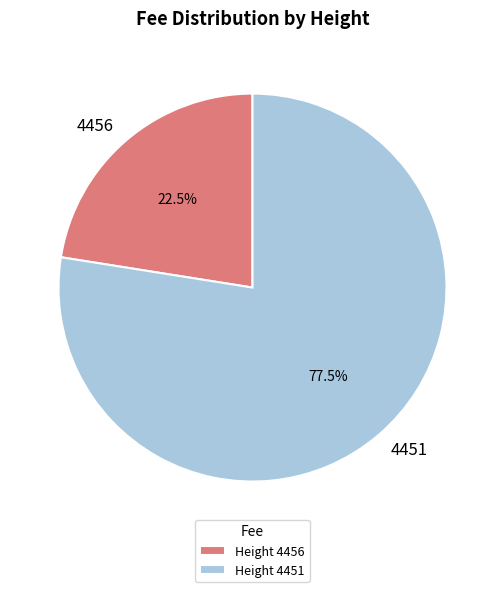

Do 4456 and 4451 together represent more than half of the pie?

Yes